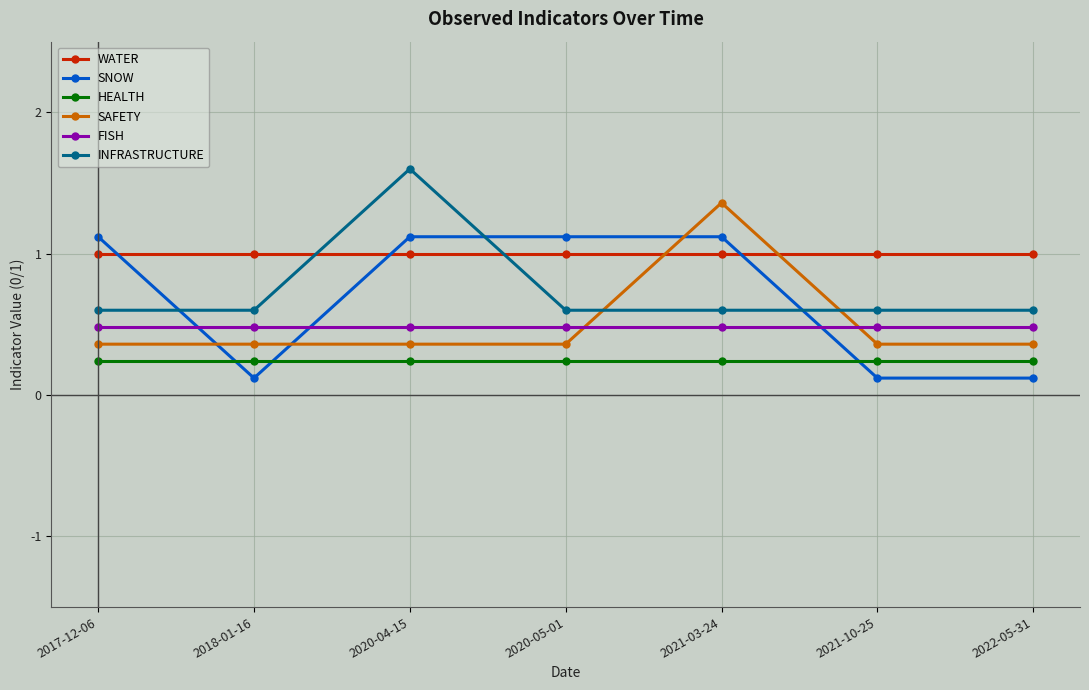

Is it true that INFRASTRUCTURE equals 0.4 at 2020-05-01?

False